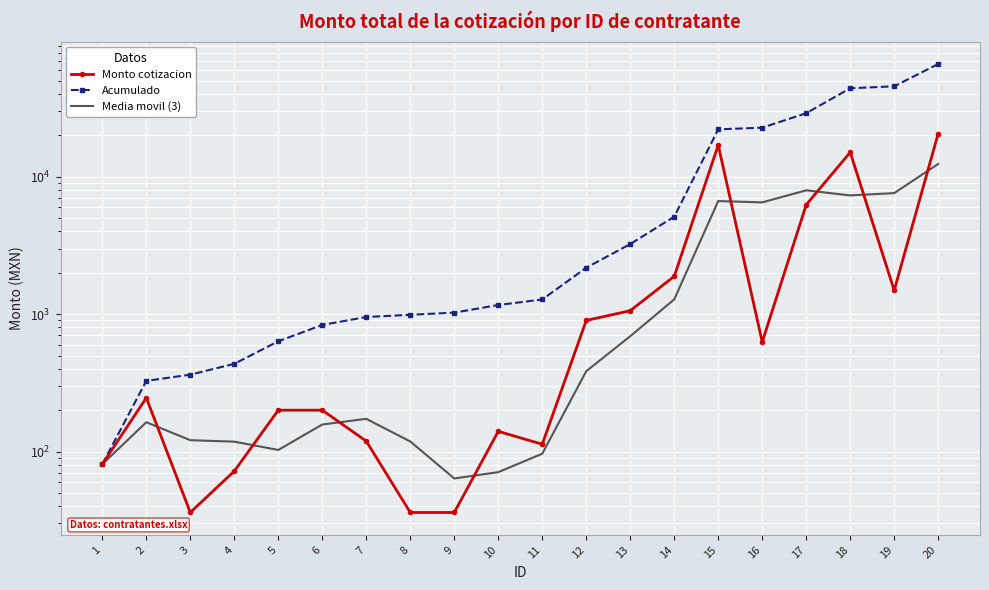

What are all the series names shown in the legend?

Monto cotizacion, Acumulado, Media movil (3)